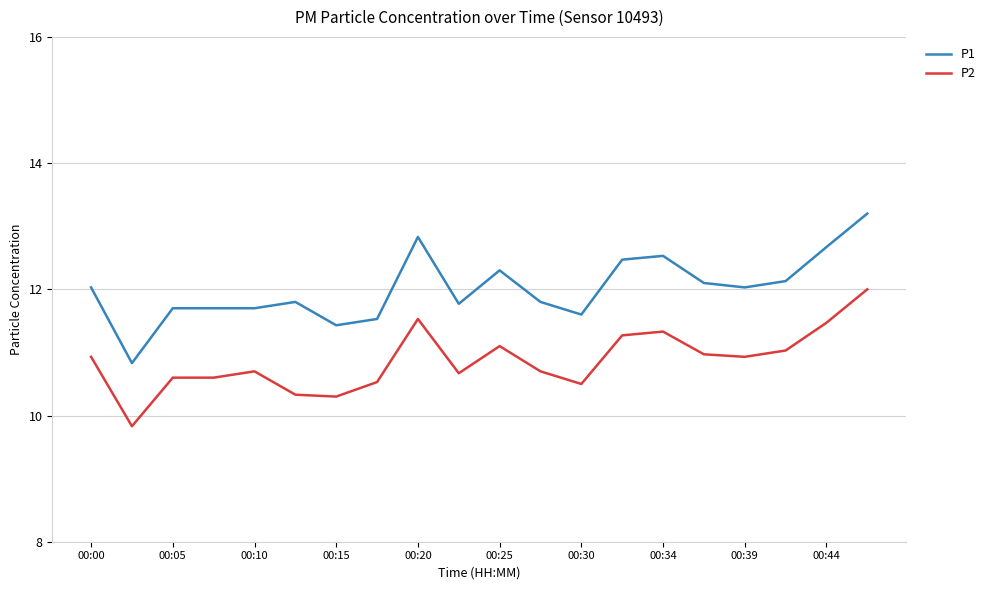

What is the greatest value displayed?

13.2